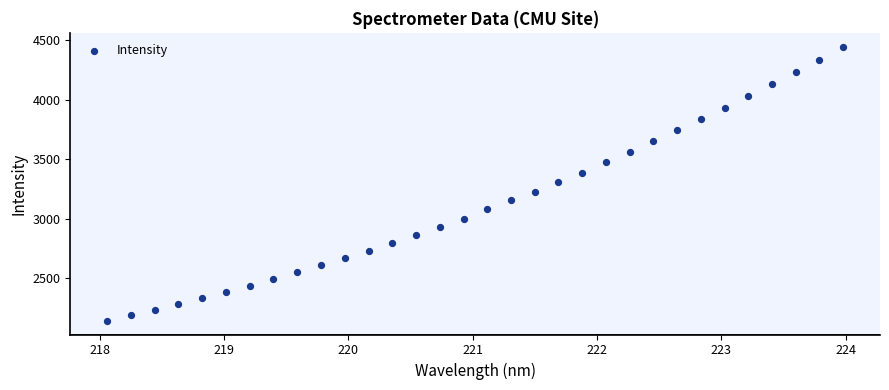

What is the range of X values (max minus min)?

5.9